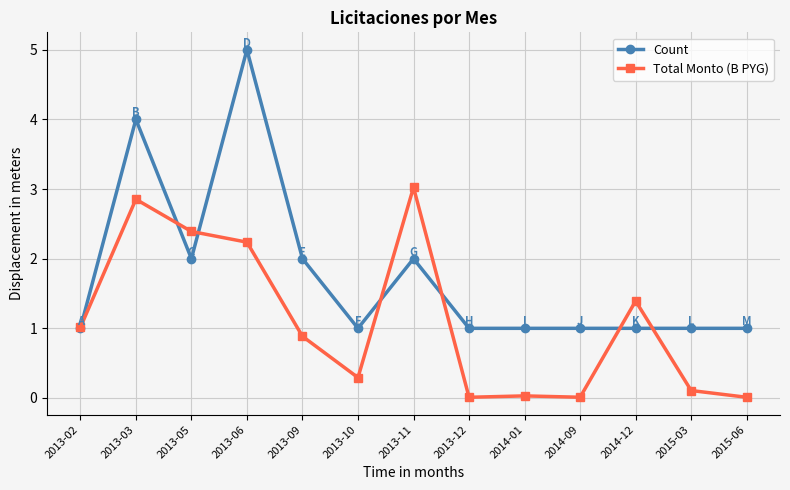

What is the label of the 13th point from the left?

2015-06